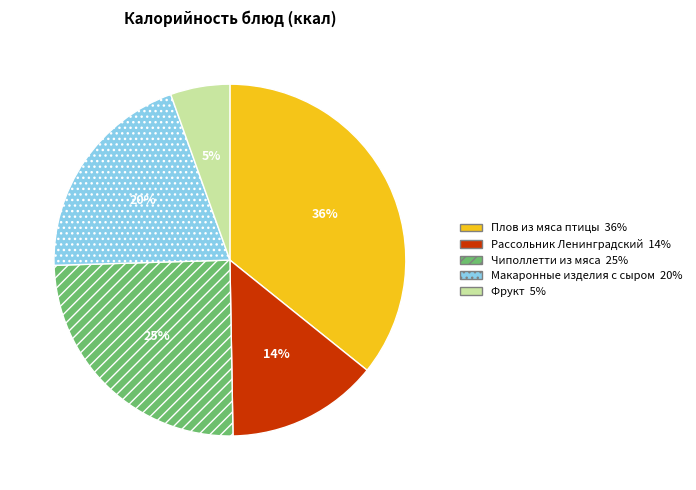

Is there any slice that represents more than half of the pie?

No